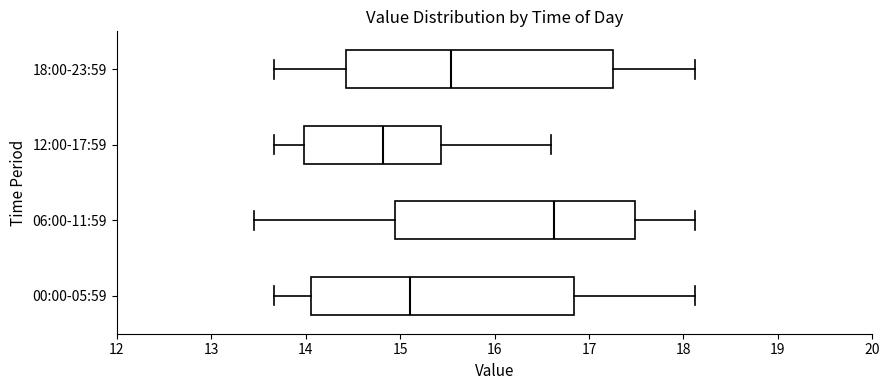

Which box has the furthest to the left median line?

12:00-17:59